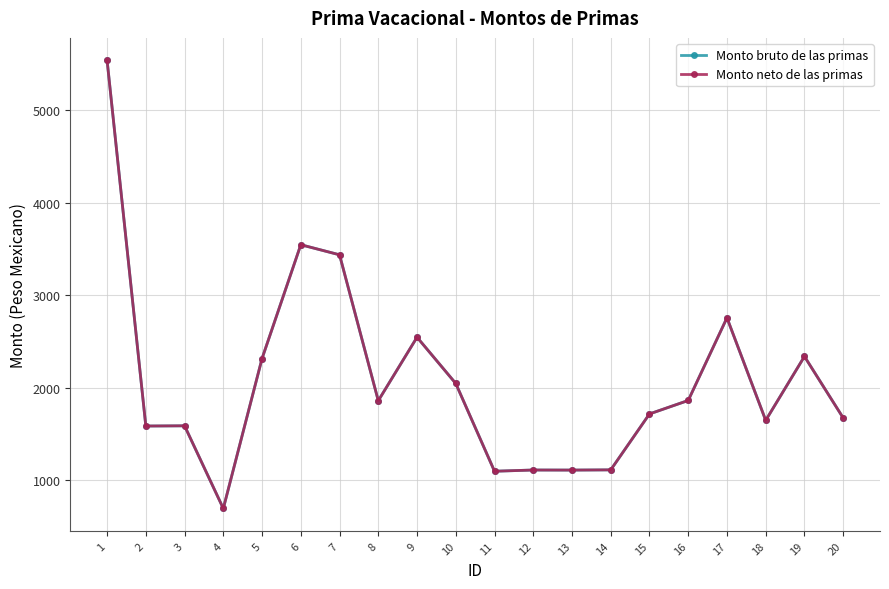

Between 19 and 20, which series saw the biggest shift?

Monto bruto de las primas